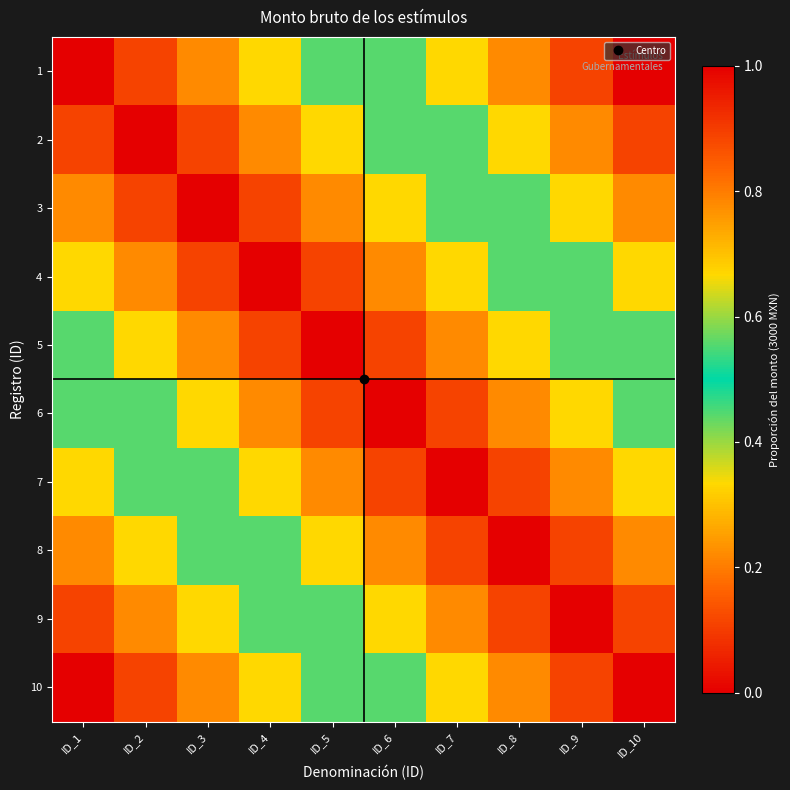

How many categories are shown in the chart?

10